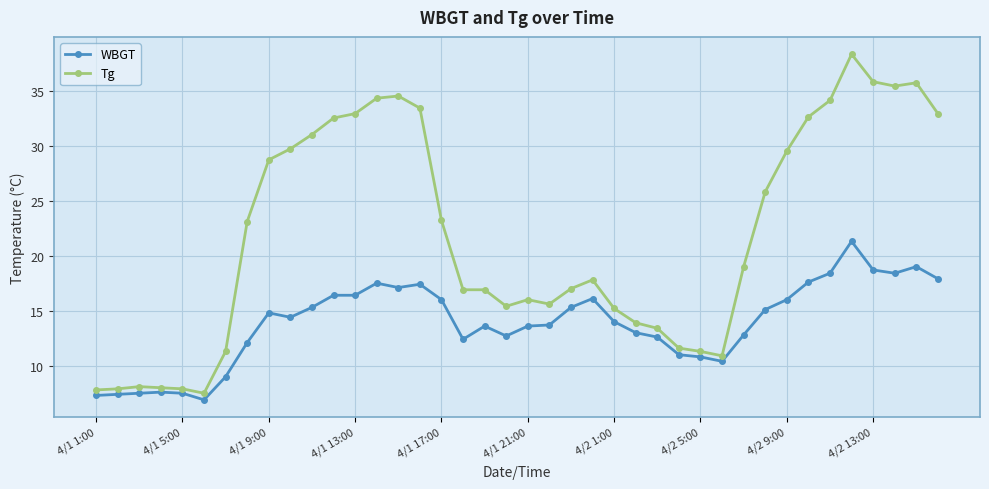

What is the sum of all WBGT values?

555.0